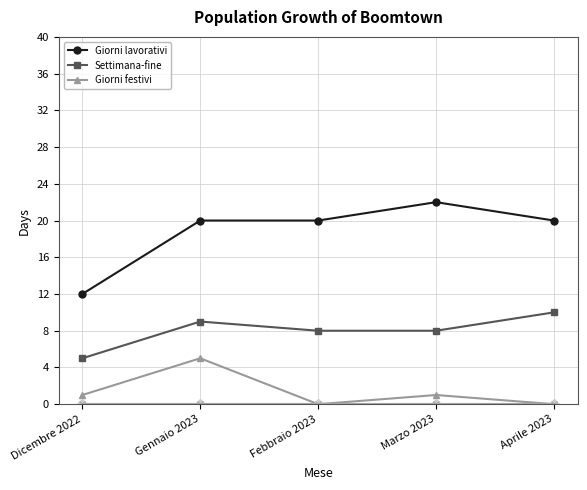

Does the chart have visible grid lines?

Yes